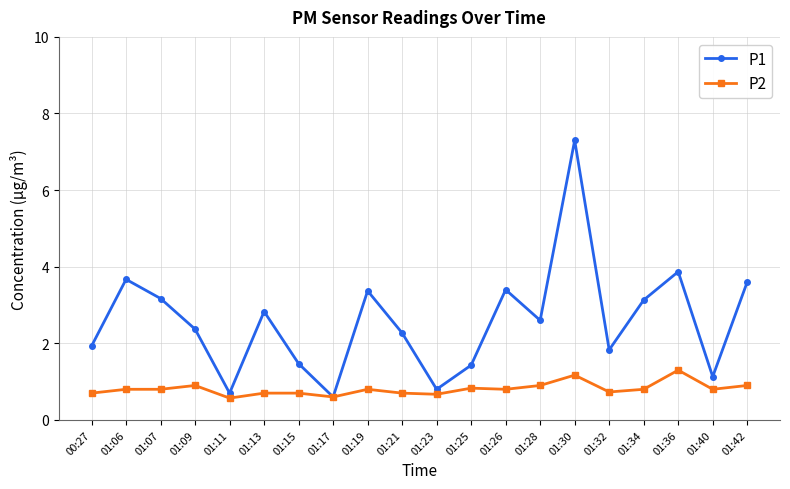

At which category is the sum across all series the highest?

01:30